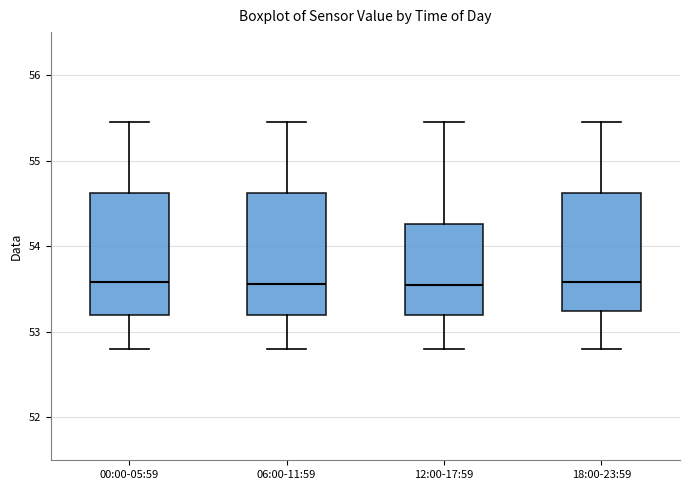

Where does the lower whisker of the box for 18:00-23:59 end on the y-axis? The values are not printed on the chart, so give them approximately, as read against the axis.

52.8